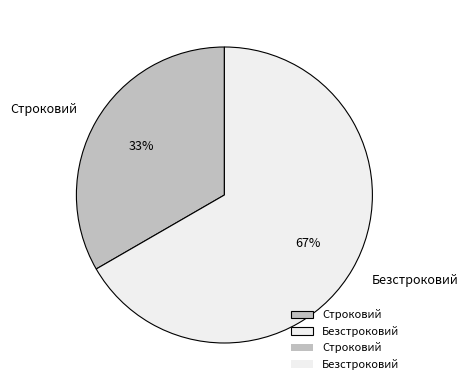

What is the ratio of the value at Безстроковий to the value at Строковий?

2.0